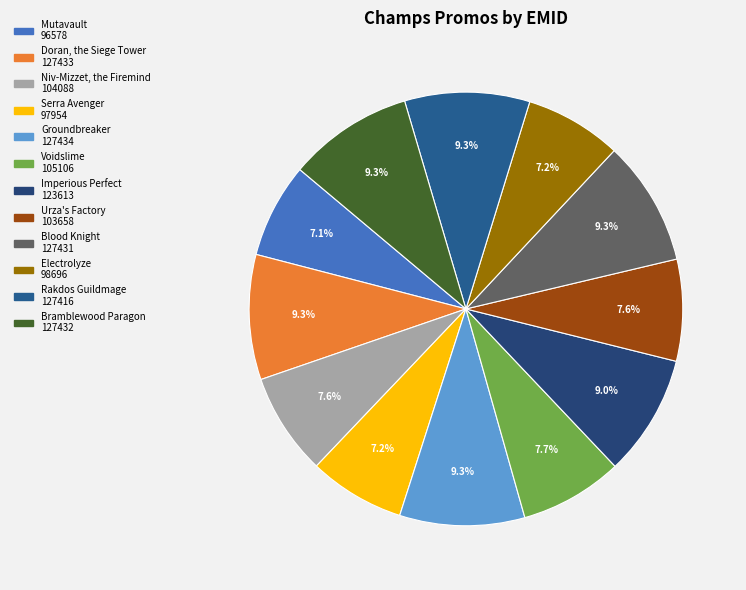

To the nearest percent, what percentage of the pie is Bramblewood Paragon?

9%